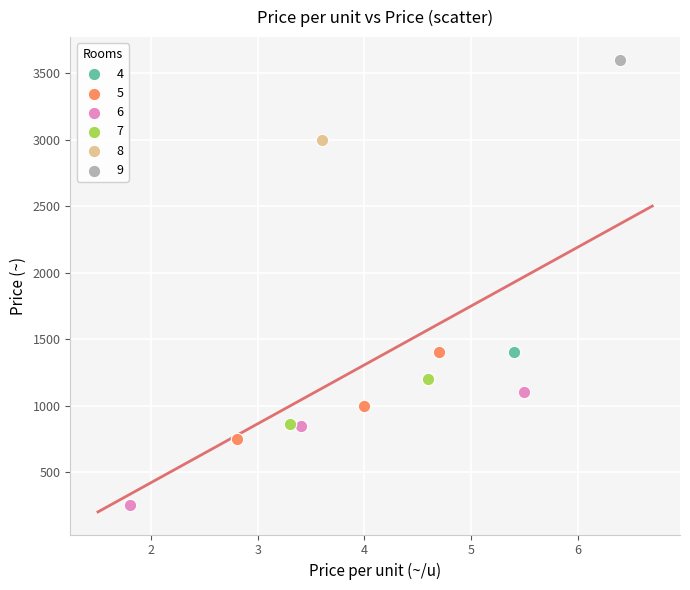

Which series contains the highest Y value?

9